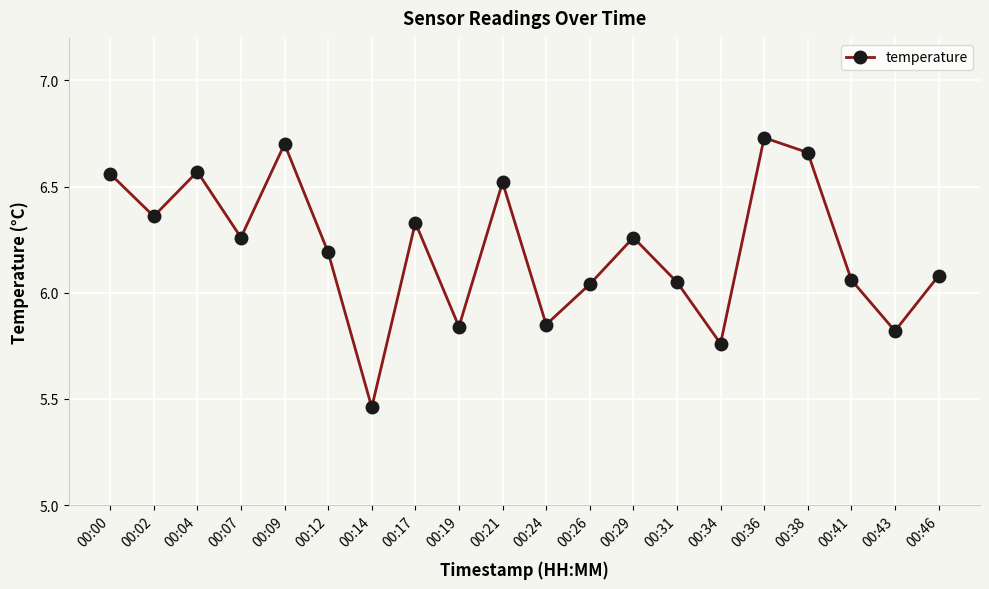

Between 00:26 and 00:34, which is larger?

00:26